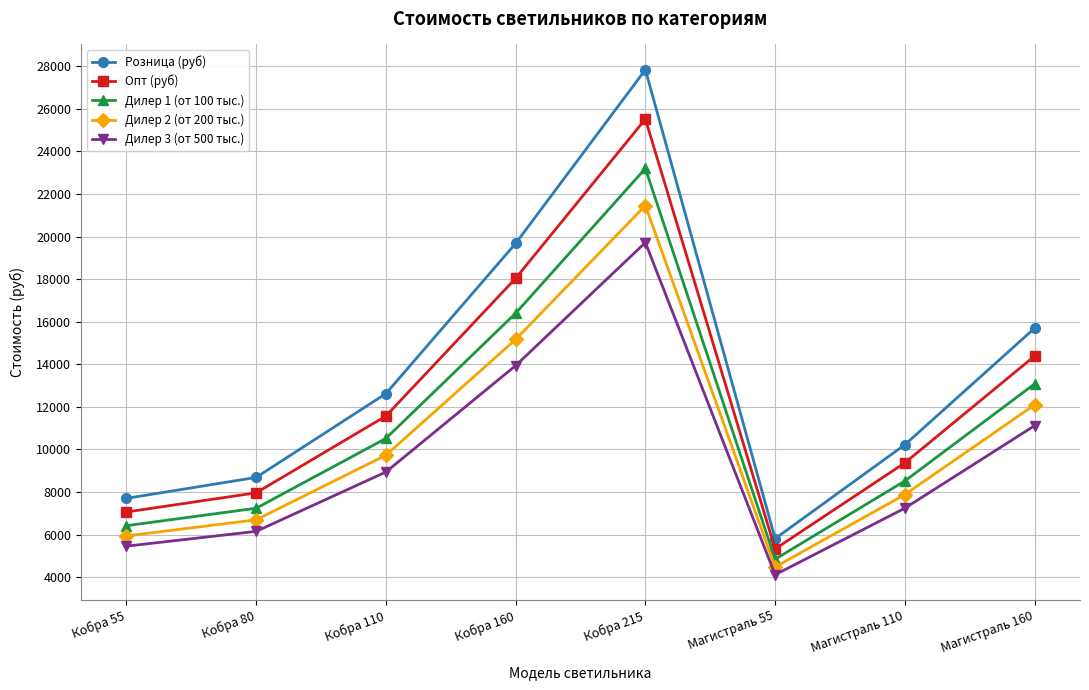

The Дилер 1 (от 100 тыс.) series shows 16525.1 at Кобра 110. True or false?

False